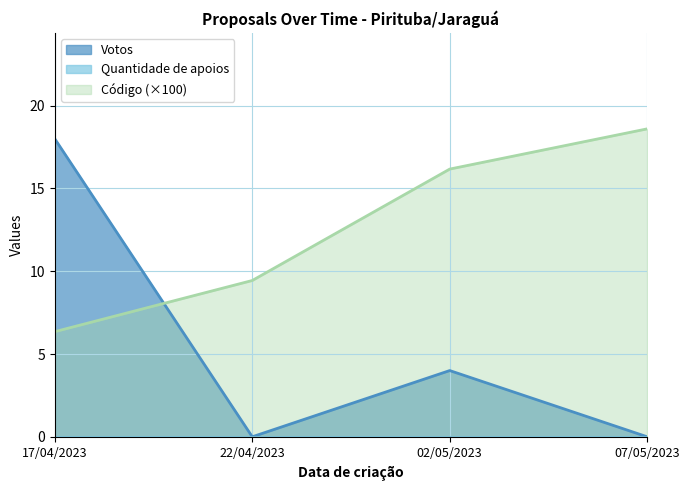

At 07/05/2023, list the series in order from largest to smallest.

Código, Votos